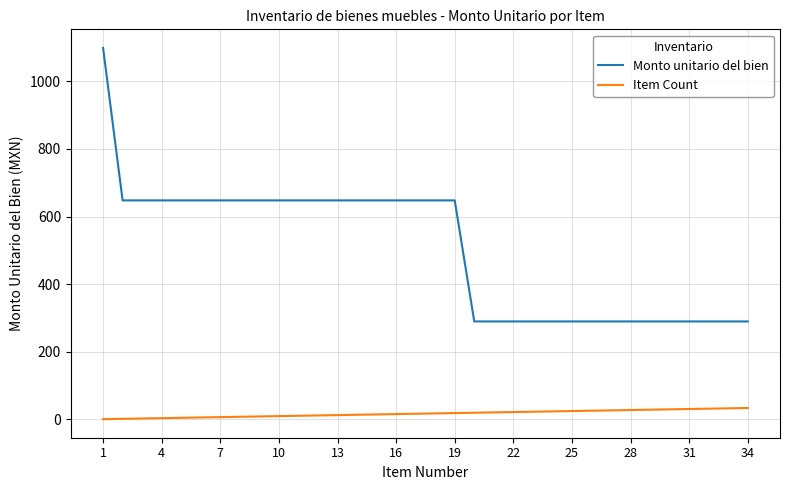

List the series in order of their peak value, highest first.

Monto unitario del bien, Item Count